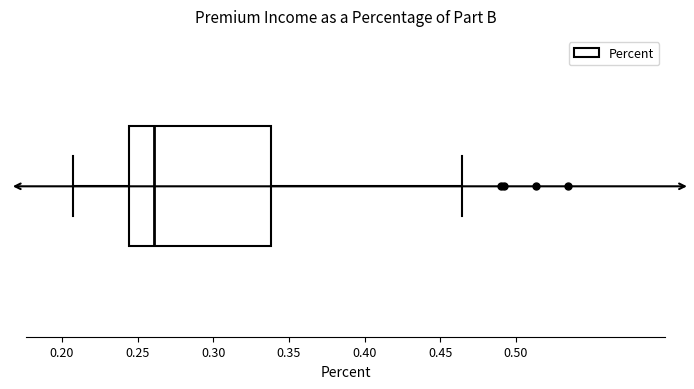

Transcribe this box plot: give where the median line is, the range the box spans, and where the two whiskers end, as read against the x-axis. The values are not printed on the chart, so give them approximately, as read against the axis.

median 0.260, box 0.245 to 0.340, whiskers 0.205 to 0.465